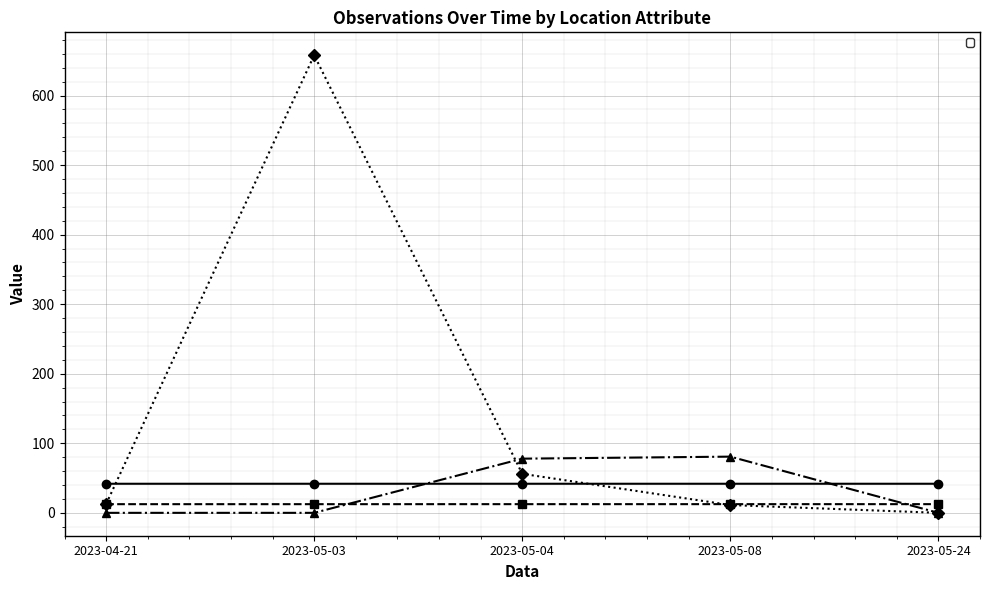

Is it true that _Località_altitude equals 0.0 at 2023-05-03?

True